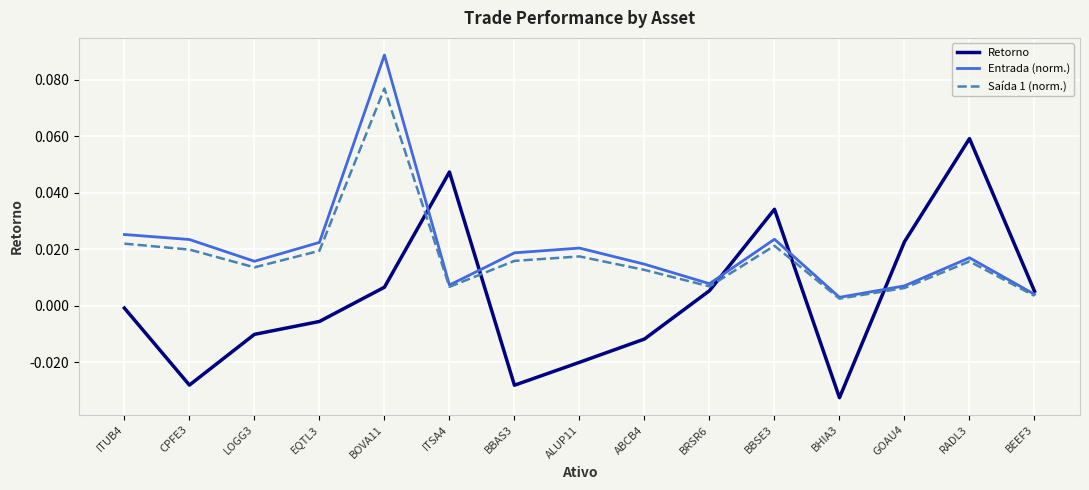

Between which two adjacent categories do Retorno and Entrada (norm.) first intersect?

BOVA11 and ITSA4